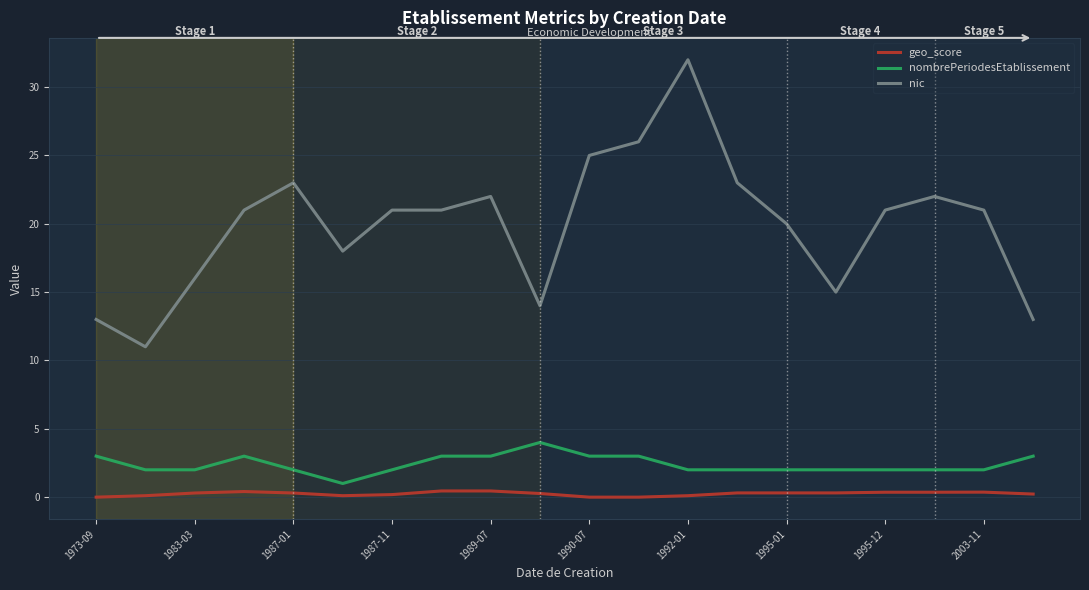

Which series has the widest spread of values?

nic